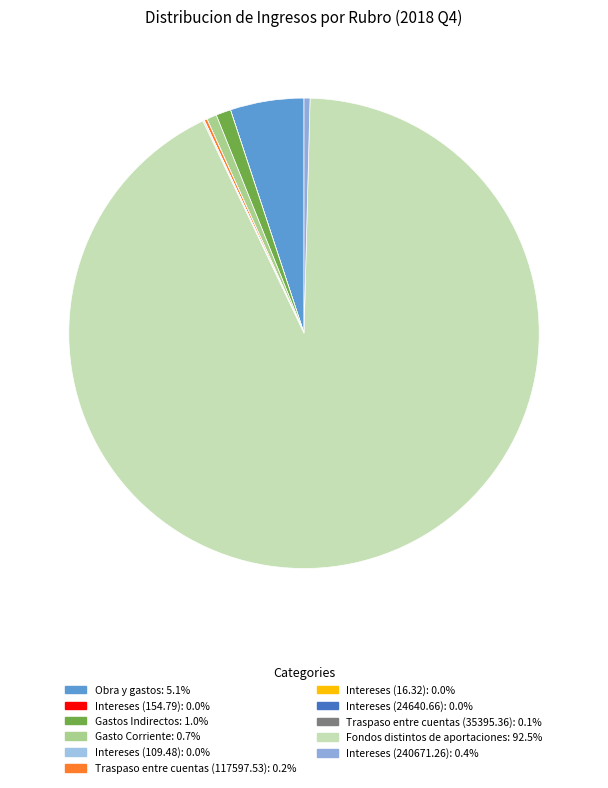

Which category has the smallest portion of the pie?

Intereses (16.32)